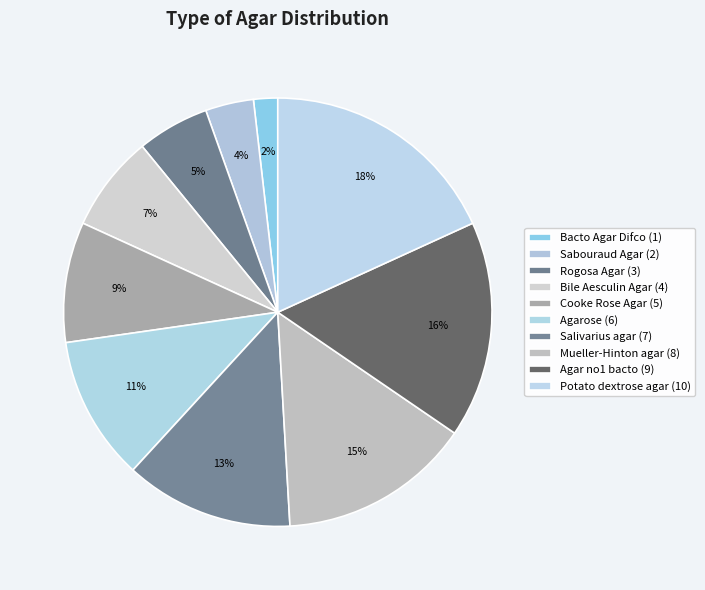

How many segments does this pie chart have?

10